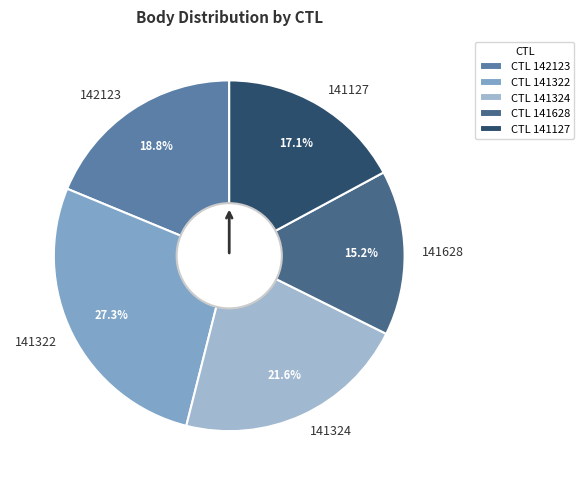

How many segments does this pie chart have?

5